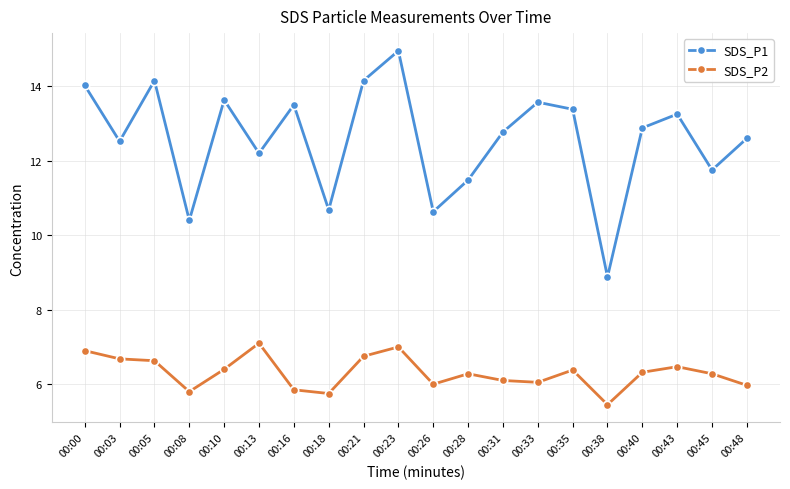

What is the value of the SDS_P2 point at the 16th from the left?

5.5